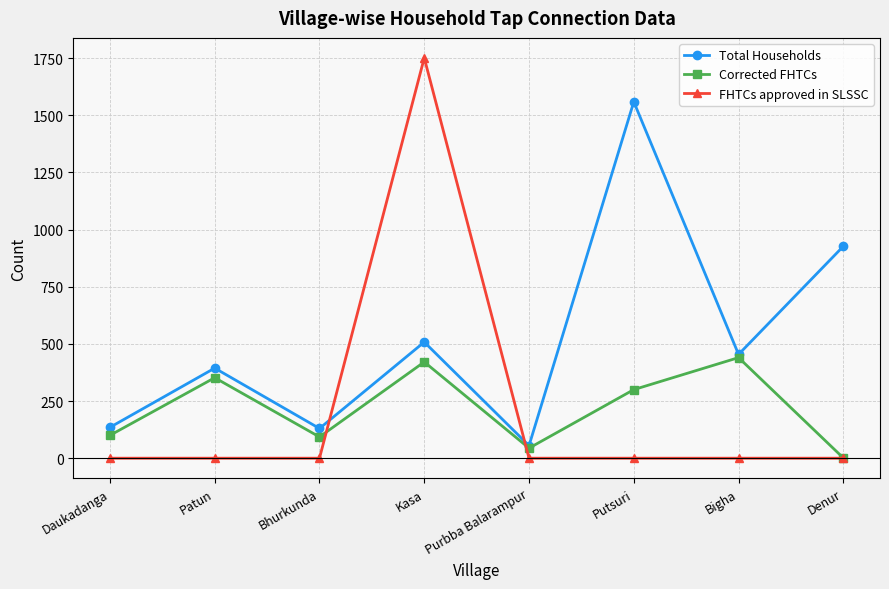

The Total Households series shows 1559 at Putsuri. True or false?

True